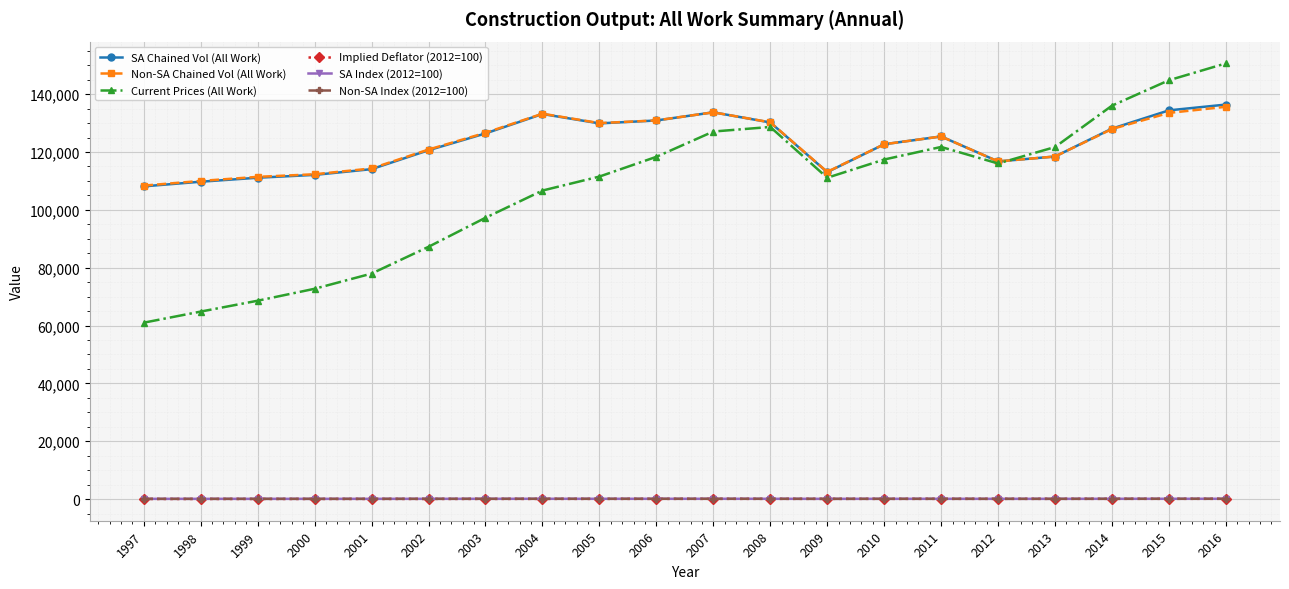

True or false: SA Chained Vol (All Work) has more than 0 interior local peaks.

True